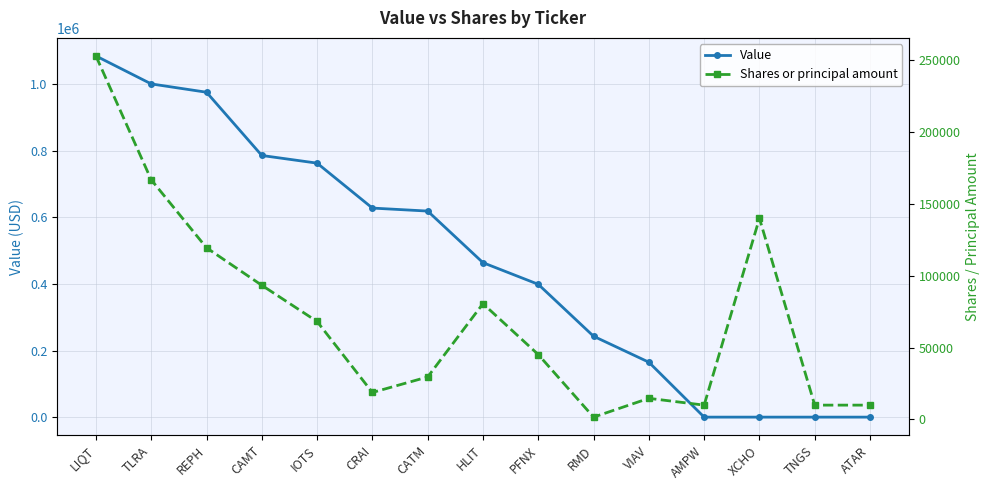

Reading left to right, list all the values displayed in this chart.

Value: 1085000	1001000	976000	786000	763000	628000	619000	464000	399000	243000	165000	0	0	0	0
Shares or principal amount: 252980	166800	119500	93400	68200	18800	29600	80600	45200	1650	14730	10000	140000	10000	10000